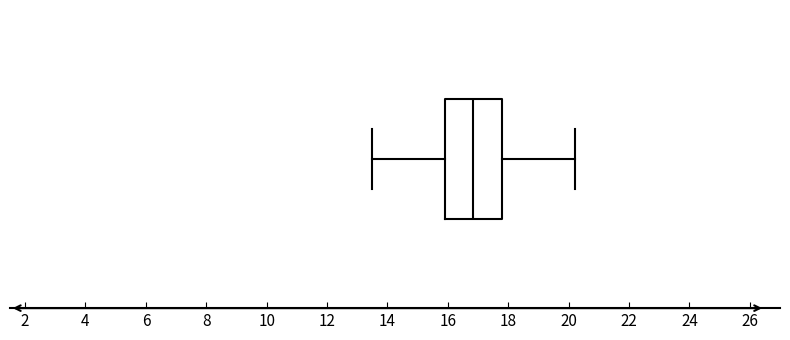

Transcribe this box plot: give where the median line is, the range the box spans, and where the two whiskers end, as read against the x-axis. The values are not printed on the chart, so give them approximately, as read against the axis.

median 16.8, box 16.0 to 17.8, whiskers 13.6 to 20.2